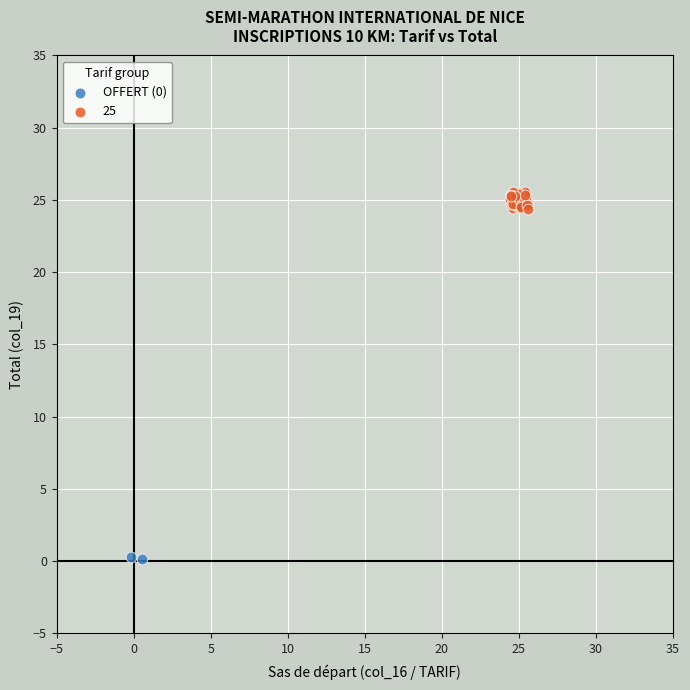

What are all the series names shown in the legend?

OFFERT (0), 25